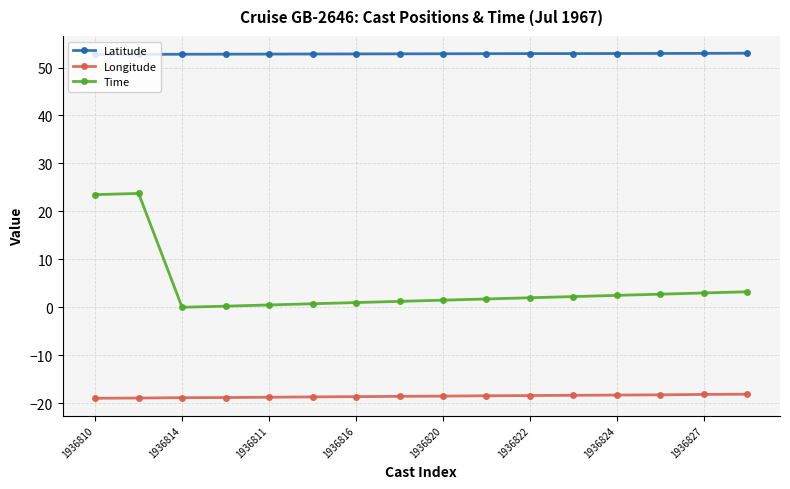

What is the difference between the maximum and minimum values in the Time series?

23.7